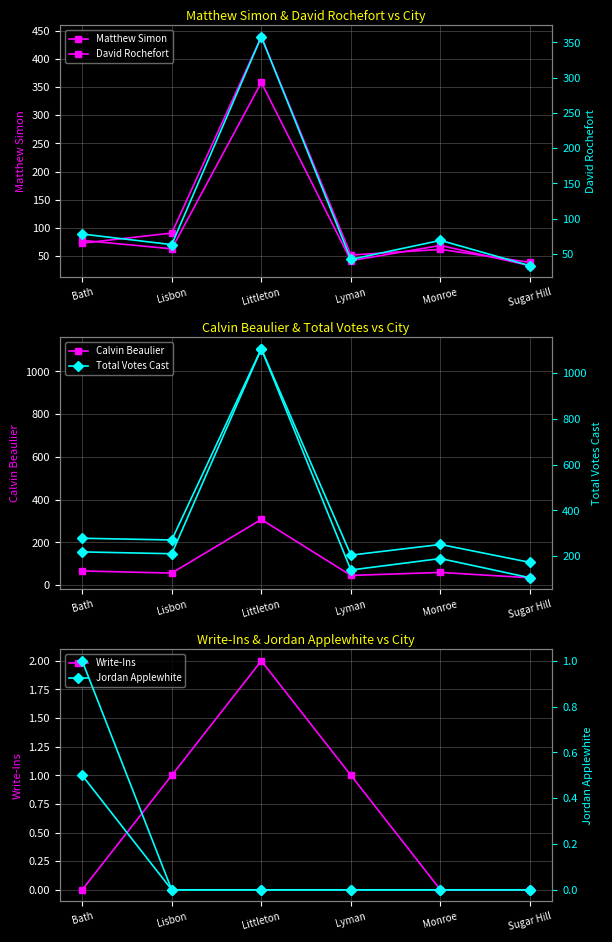

At how many categories does at least one series exceed 1081?

1